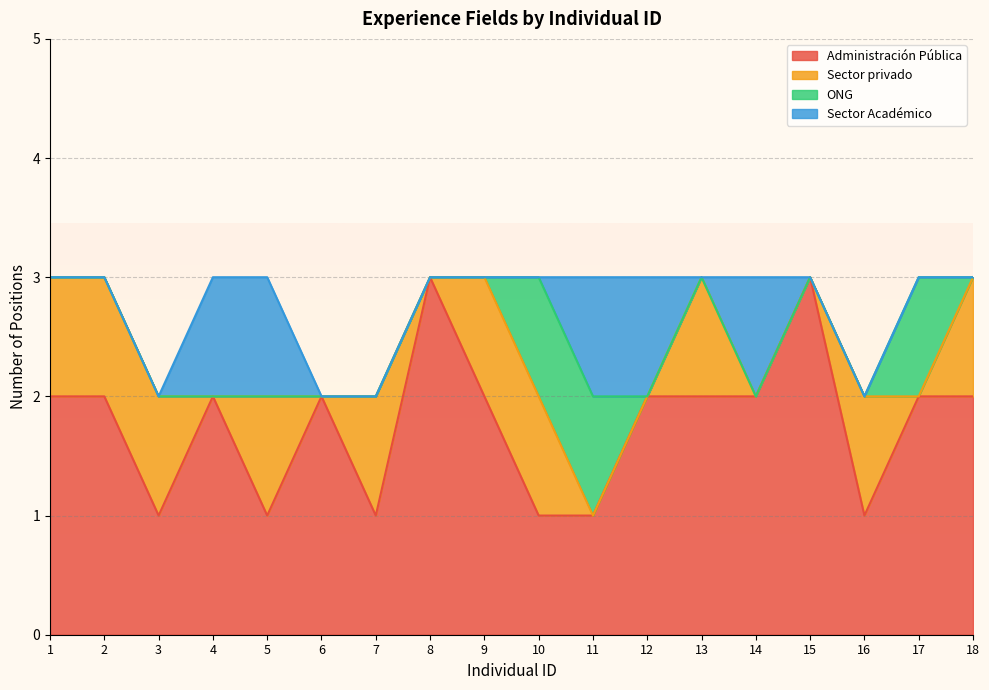

Reading right to left, transcribe all the data shown in this chart.

Administración Pública: 2	2	1	3	2	2	2	1	1	2	3	1	2	1	2	1	2	2
Sector privado: 1	0	1	0	0	1	0	0	1	1	0	1	0	1	0	1	1	1
ONG: 0	1	0	0	0	0	0	1	1	0	0	0	0	0	0	0	0	0
Sector Académico: 0	0	0	0	1	0	1	1	0	0	0	0	0	1	1	0	0	0